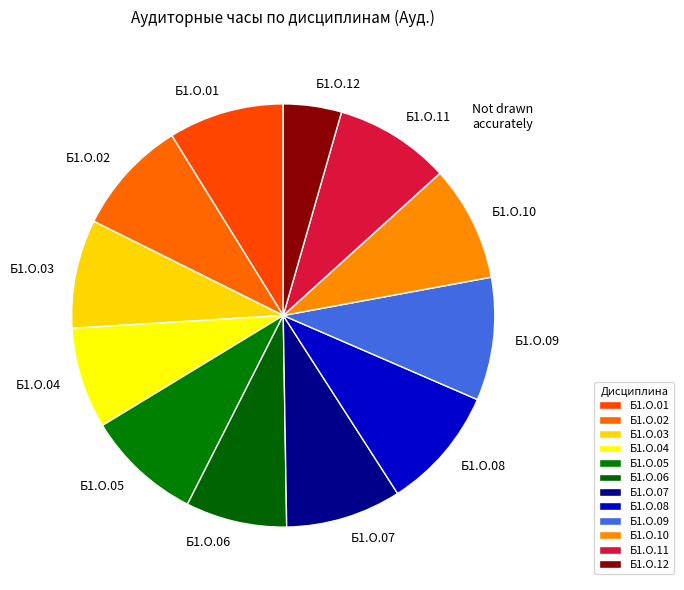

Is it true that Б1.О.03 is 1% of the pie?

False